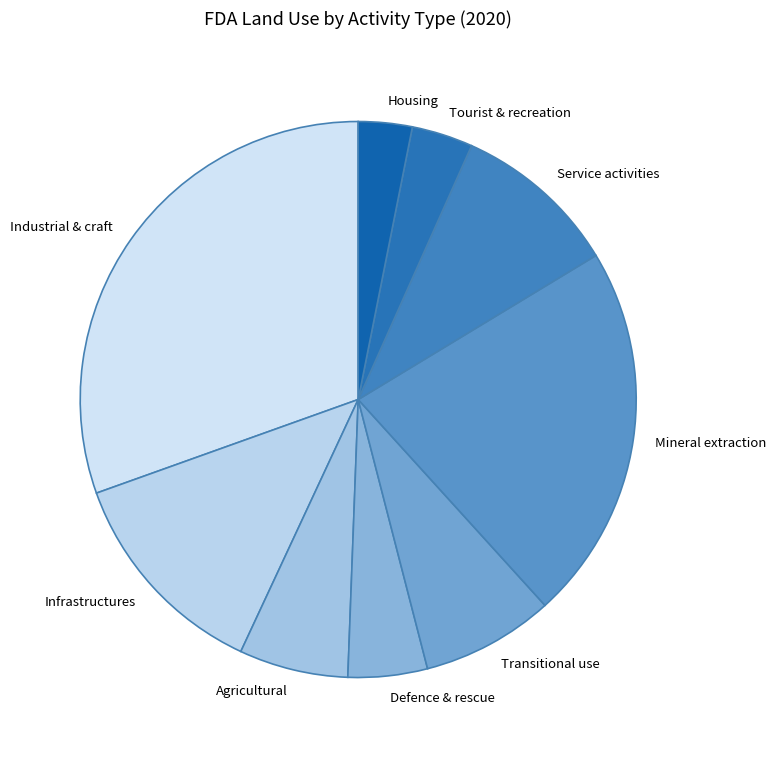

Do Service activities and Tourist & recreation together represent more than half of the pie?

No